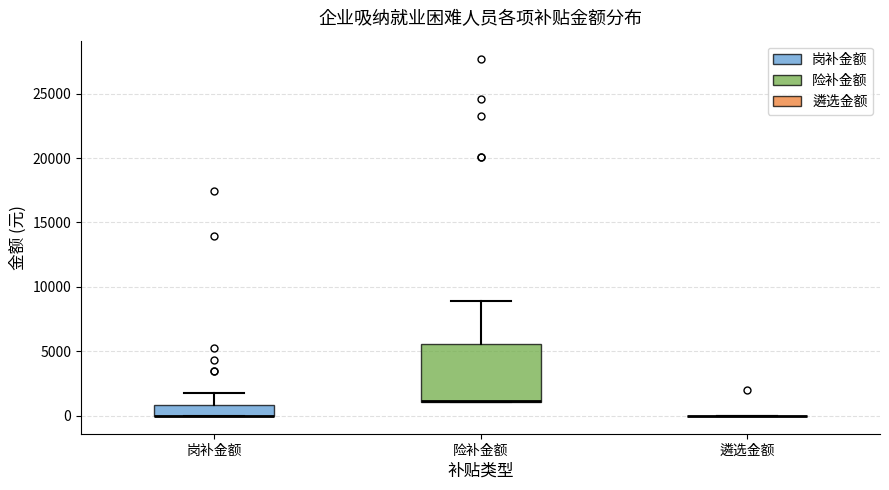

Reading left to right, read every box against the y-axis: the position of its median line, the range the box covers, and the ends of its whiskers. The values are not printed on the chart, so give them approximately, as read against the axis.

岗补金额: median 0 (drawn on the box's lower edge), box 0 to 1000, whiskers 0 to 1500
险补金额: median 1000 (drawn on the box's lower edge), box 1000 to 5500, whiskers 1000 to 9000
遴选金额: box collapsed to a line at 0, whiskers 0 to 0